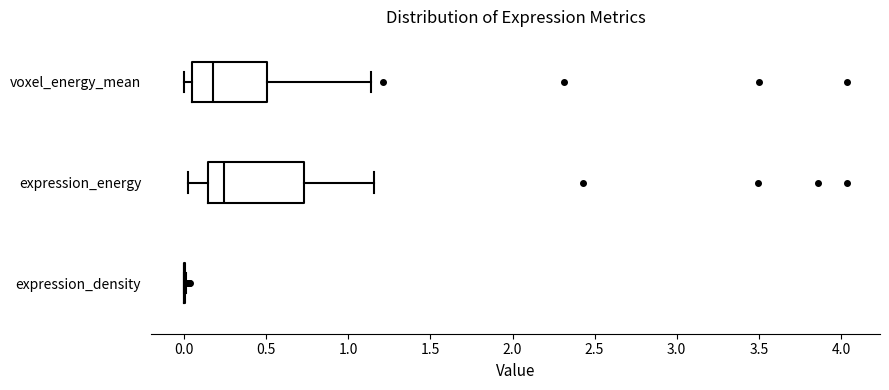

Which box is the widest, from its left edge to its right edge?

expression_energy